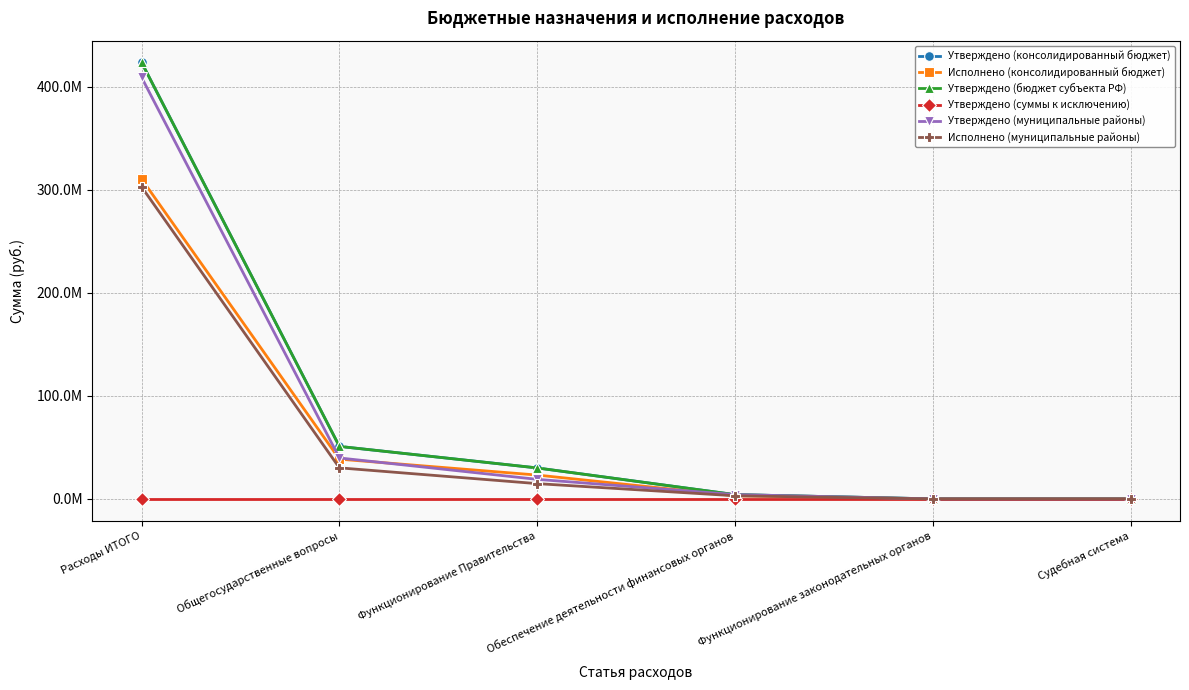

What is the label of the 3rd point from the left?

Функционирование Правительства